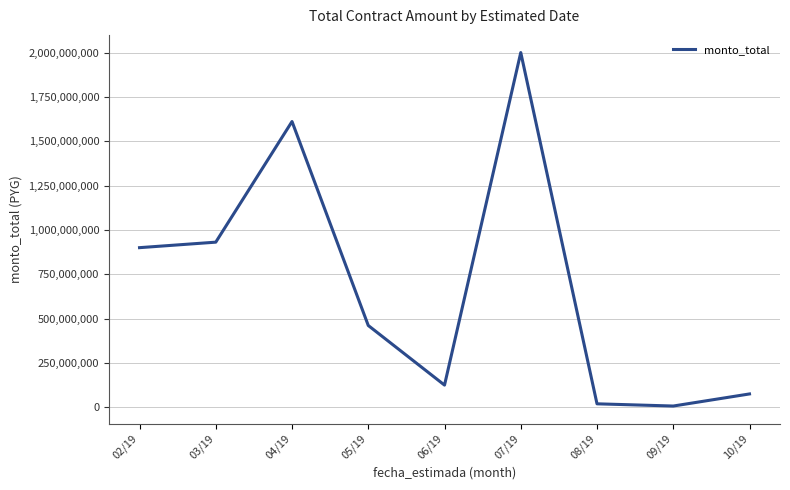

What is the change in value from 04/19 to 10/19?

-1536026500